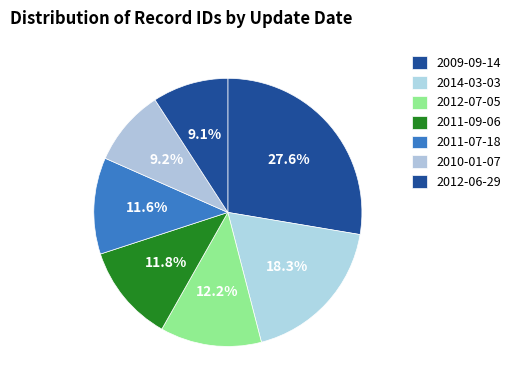

Count the number of slices in the pie.

7